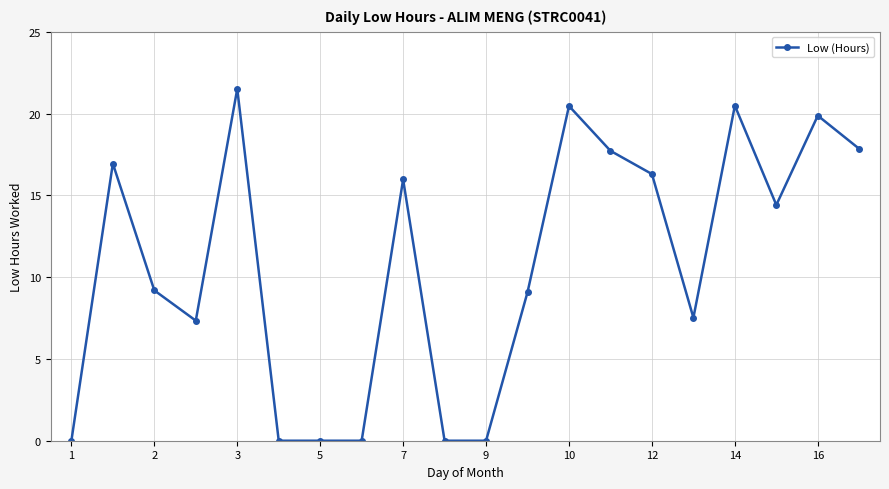

What is the average value?

10.7